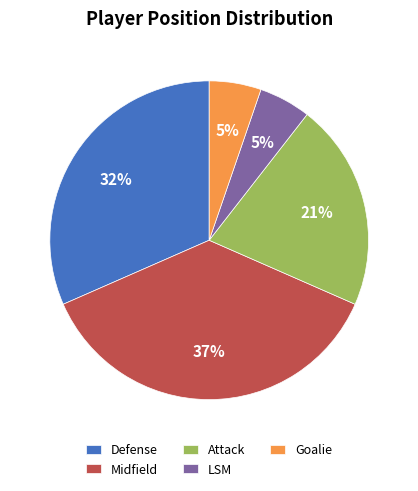

Which category has the biggest portion of the pie?

Midfield